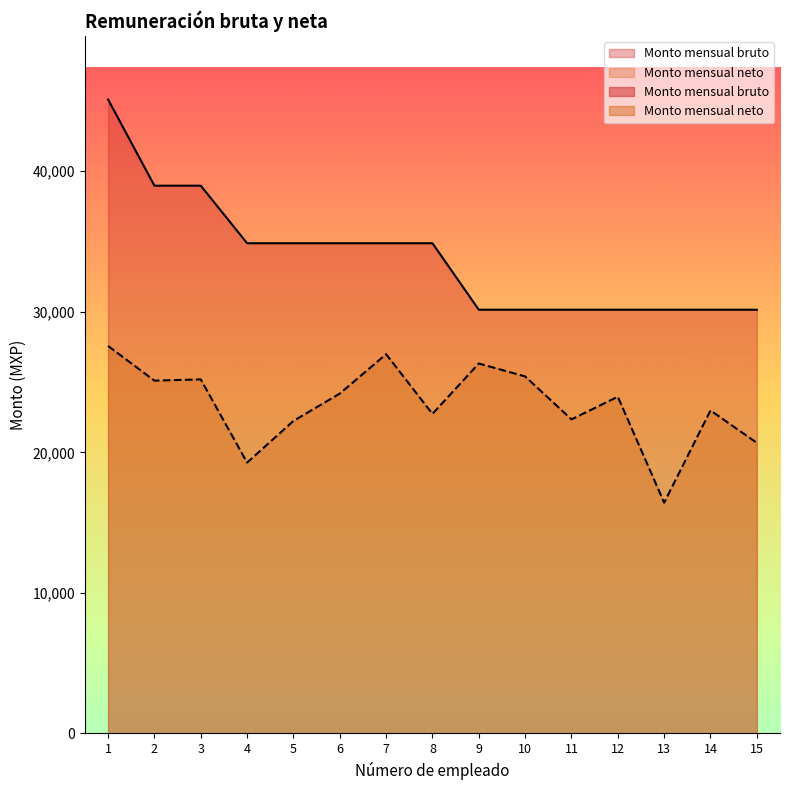

What is the sum of the Monto mensual neto values at 13 and 1?

43987.3